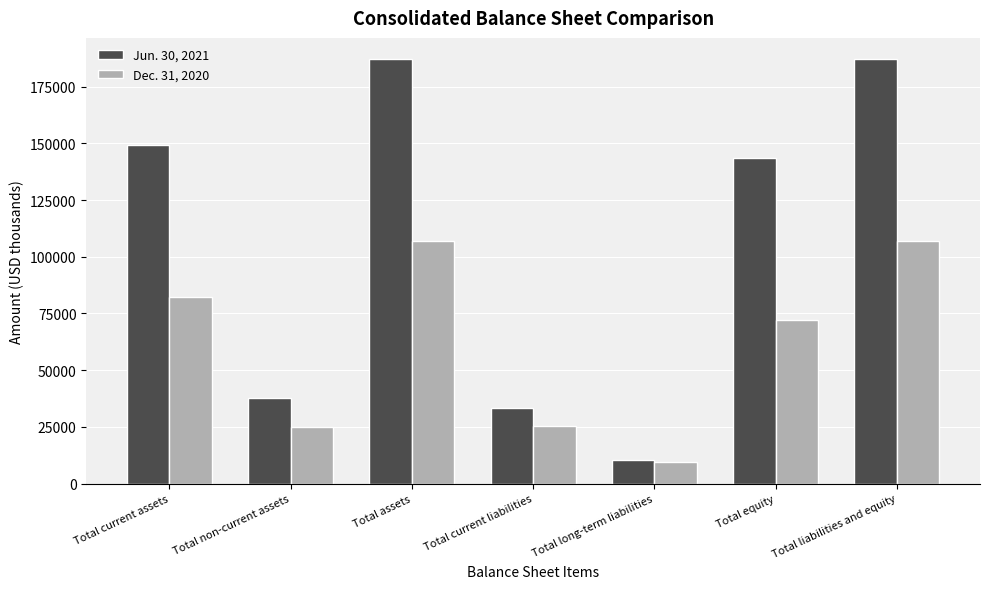

What is the total value across all series at Total equity?

215544